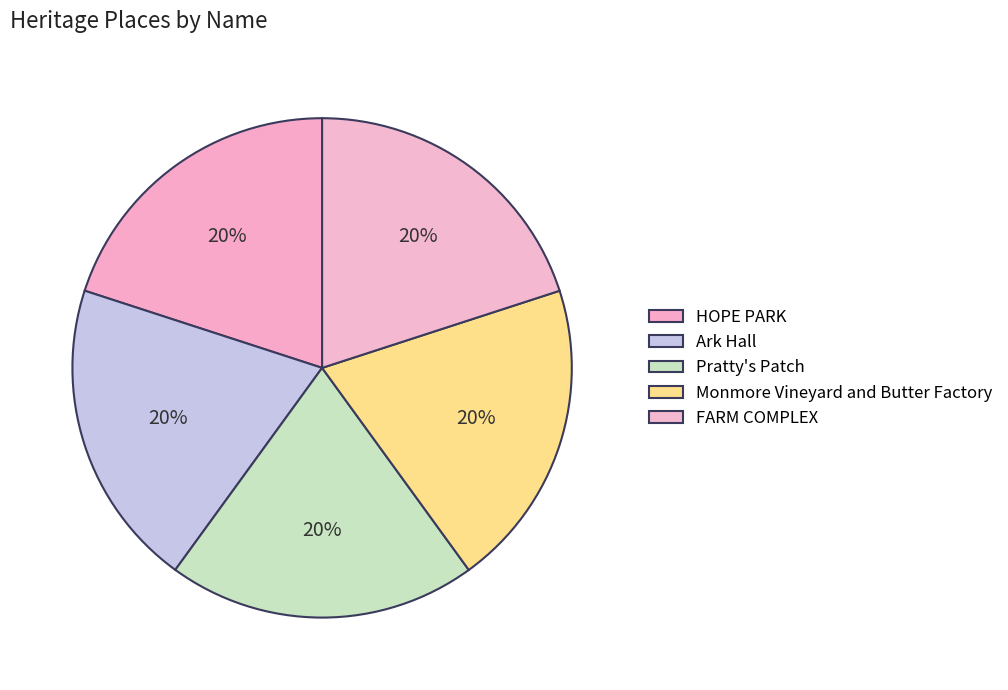

Is there any slice that represents more than half of the pie?

No